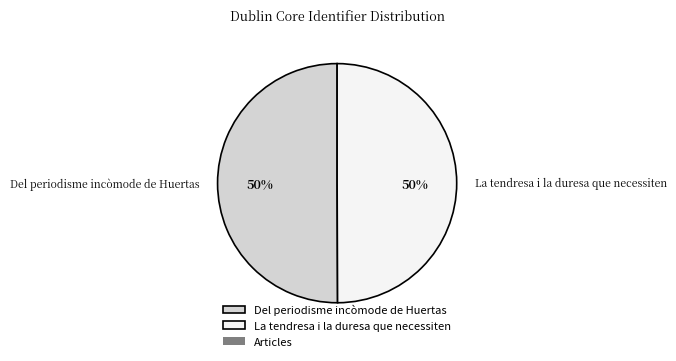

To the nearest percent, what is the average slice percentage?

50%